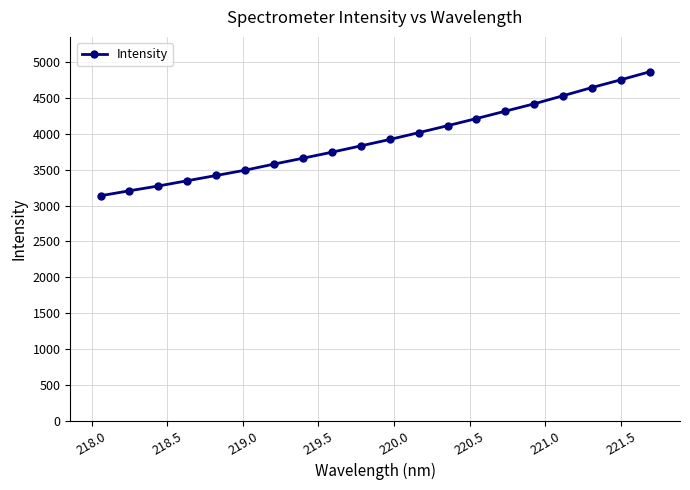

True or false: the data has more than 2 interior local peaks.

False